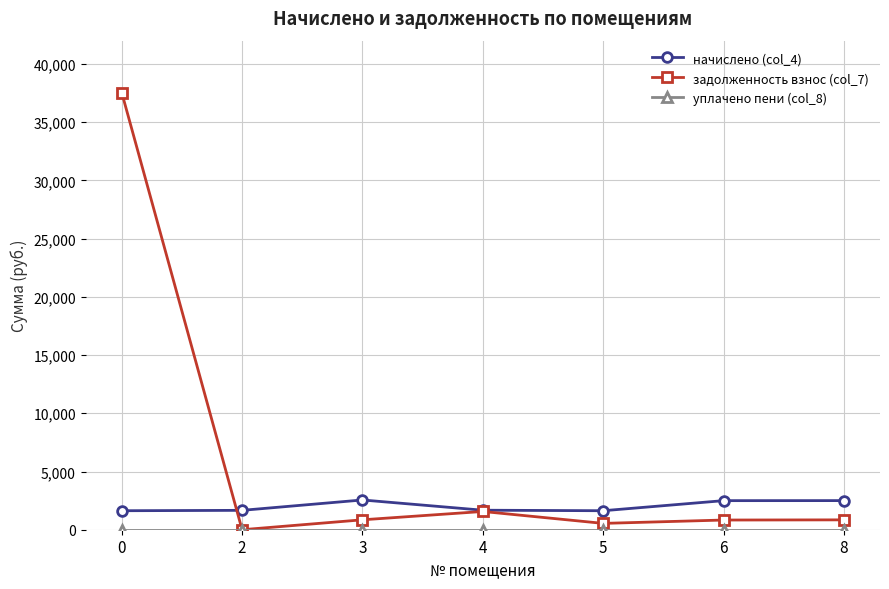

The value of начислено (col_4) at 3 is 2555.2. True or false?

True